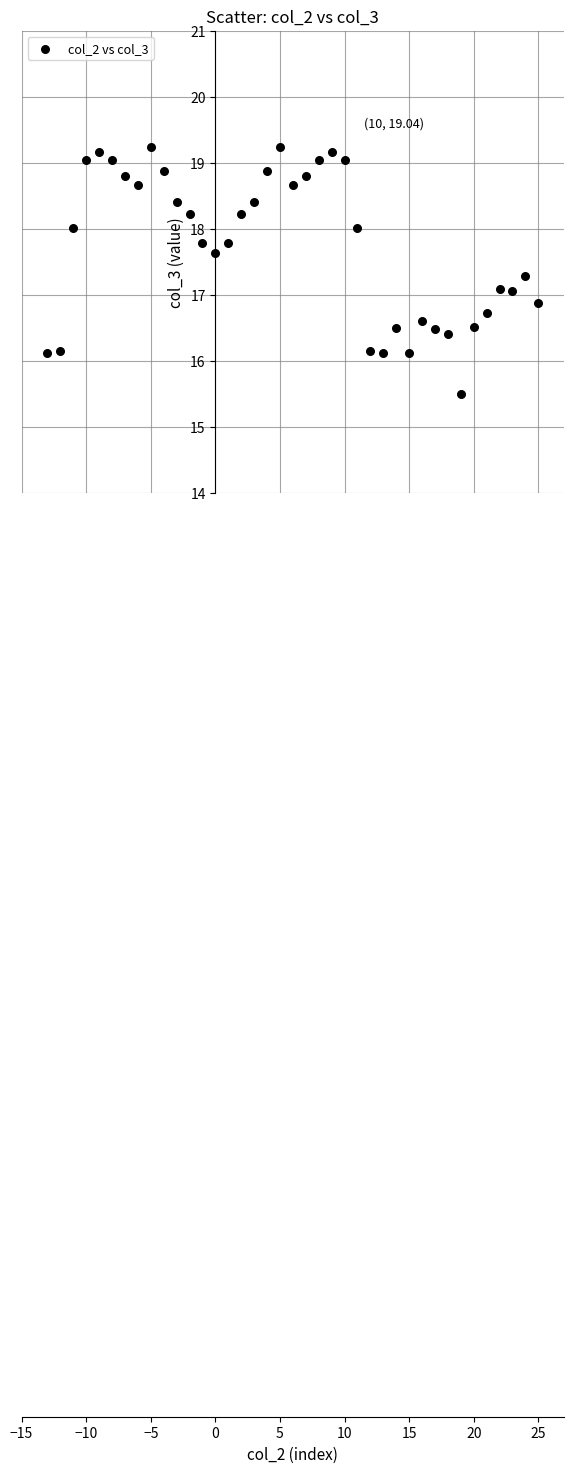

What is the range of Y values (max minus min)?

3.7